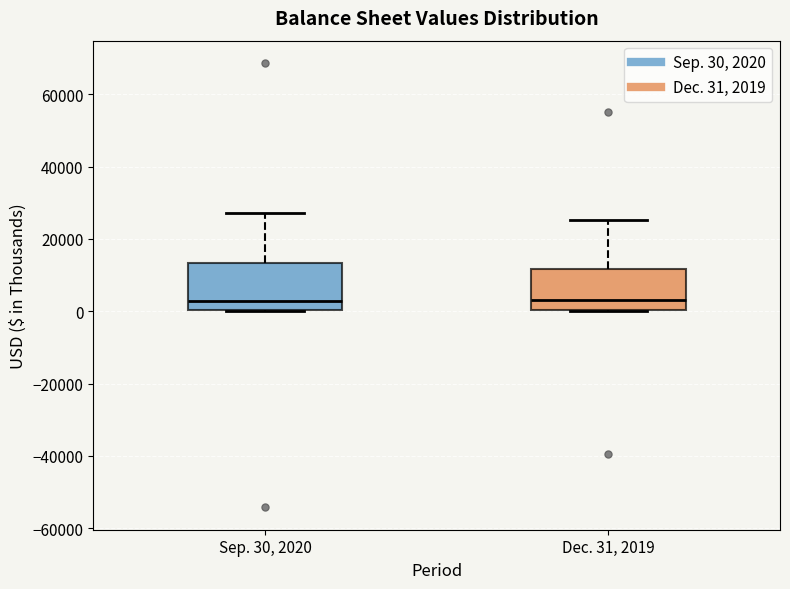

Where is the lower edge of the box for Dec. 31, 2019 on the y-axis? The values are not printed on the chart, so give them approximately, as read against the axis.

0